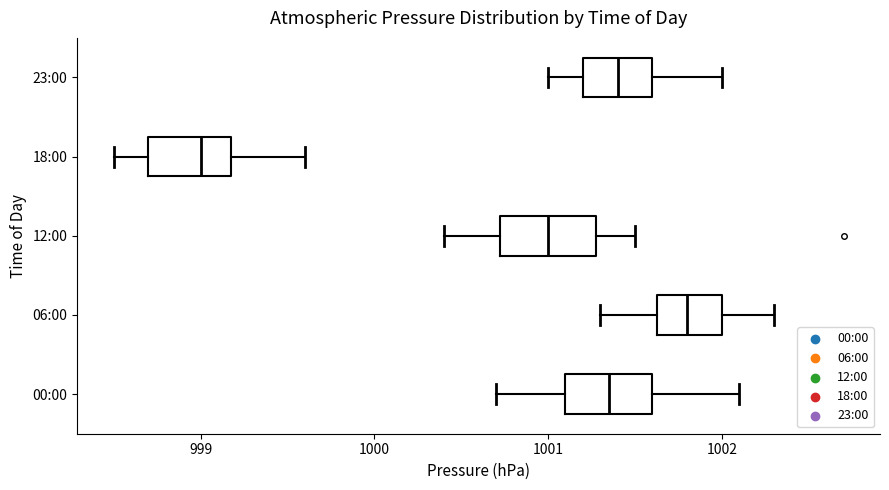

Reading bottom to top, read every box against the x-axis: the position of its median line, the range the box covers, and the ends of its whiskers. The values are not printed on the chart, so give them approximately, as read against the axis.

00:00: median 1001.4, box 1001.1 to 1001.6, whiskers 1000.7 to 1002.1
06:00: median 1001.8, box 1001.6 to 1002.0, whiskers 1001.3 to 1002.3
12:00: median 1001.0, box 1000.7 to 1001.3, whiskers 1000.4 to 1001.5
18:00: median 999.0, box 998.7 to 999.2, whiskers 998.5 to 999.6
23:00: median 1001.4, box 1001.2 to 1001.6, whiskers 1001.0 to 1002.0